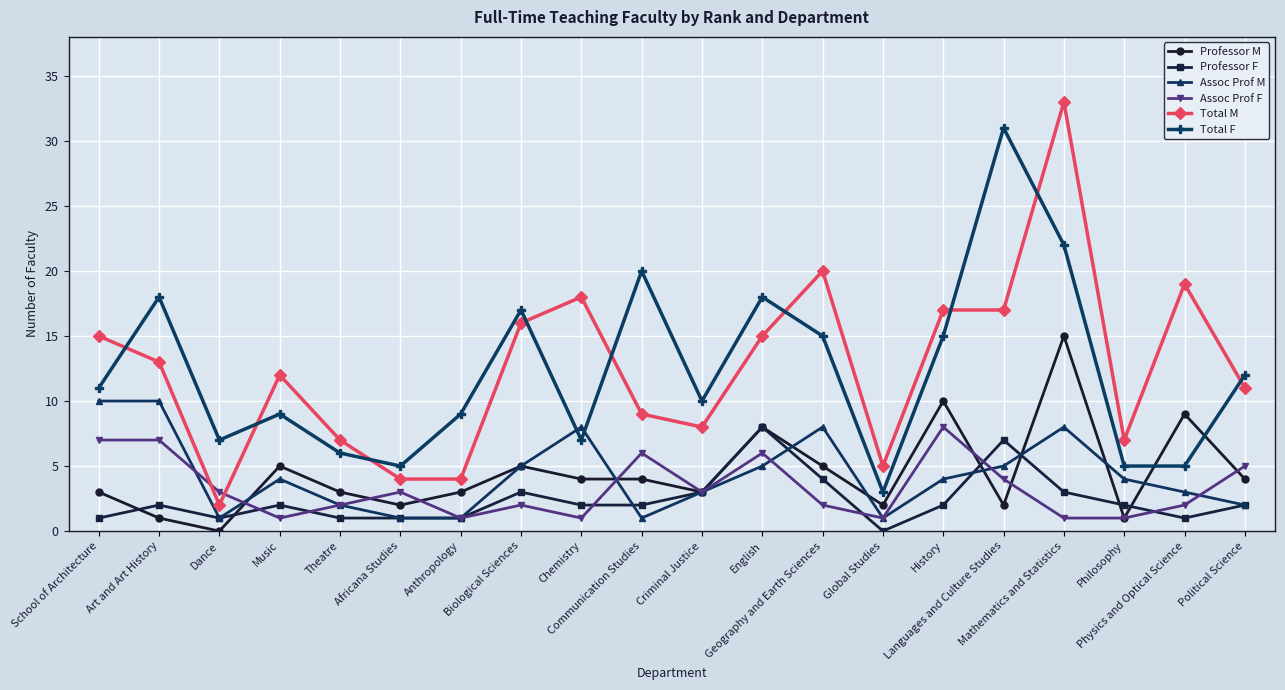

What is the value of the Professor M point at the 14th from the left?

2